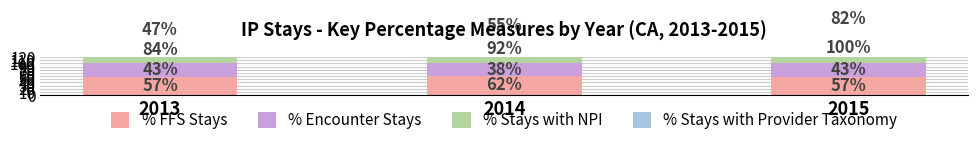

How many bars are there in total?

12